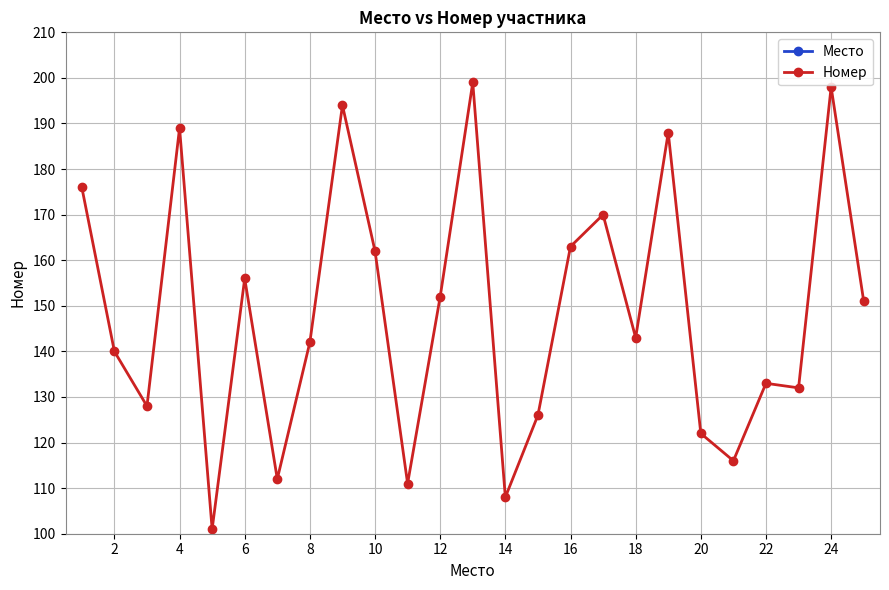

Is it true that Номер equals 156 at 6?

True